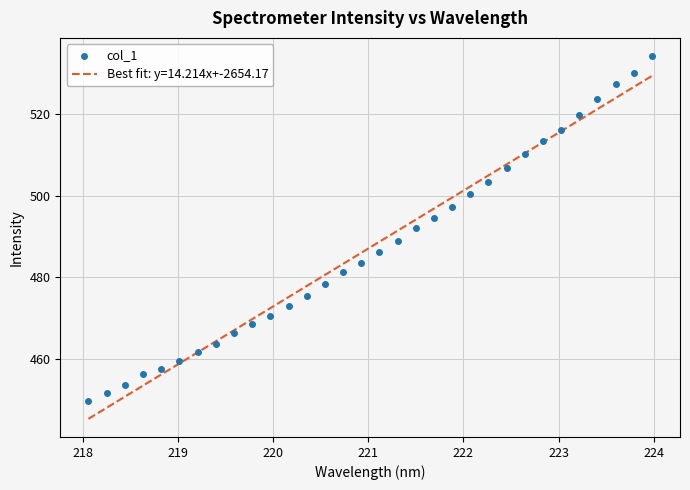

What is the lowest value of the Best fit: y=14.214x+-2654.17 series?

445.2